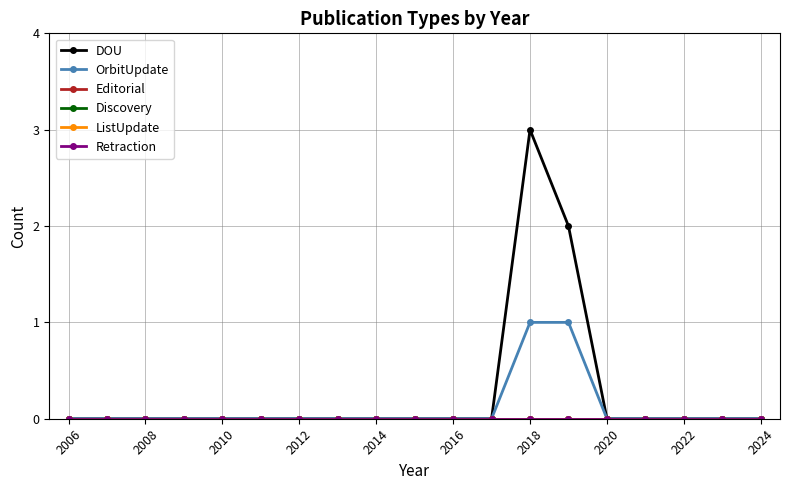

Does the chart have visible grid lines?

Yes